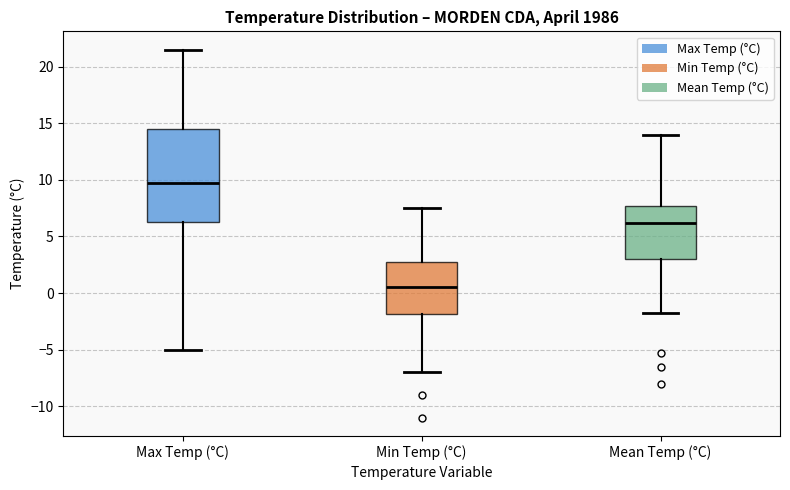

Comparing the boxes themselves (not the whiskers), which one is the tallest?

Max Temp (°C)